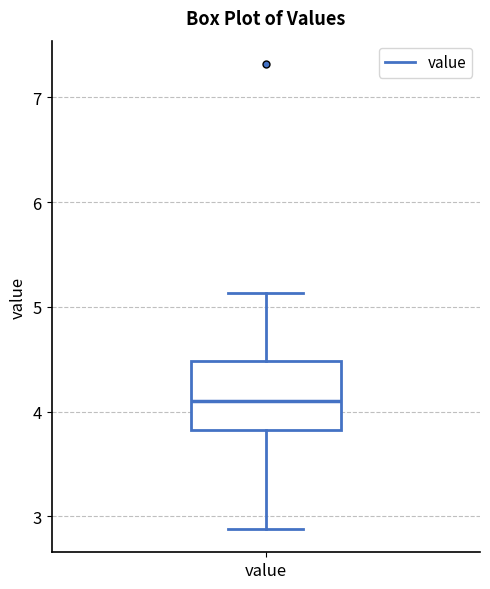

Where is the lower edge of the box for value on the y-axis? The values are not printed on the chart, so give them approximately, as read against the axis.

3.8